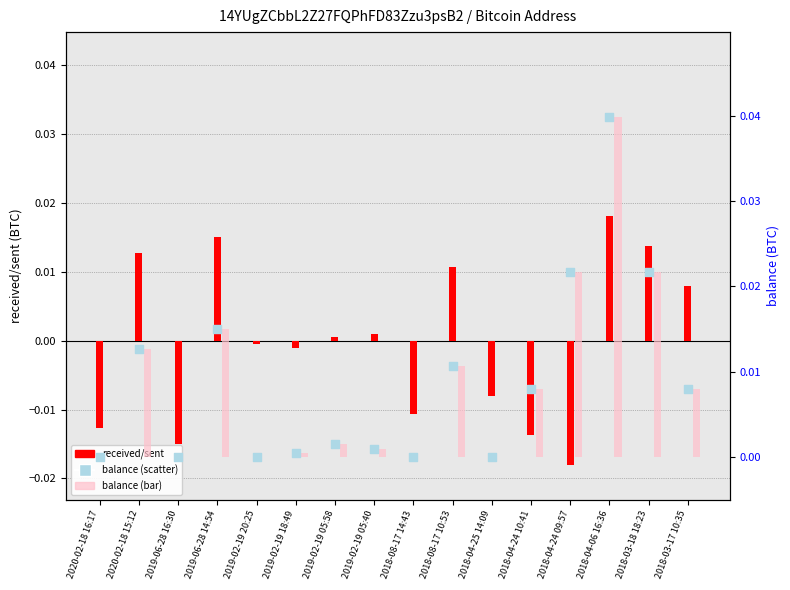

At how many categories does at least one series exceed 0?

11